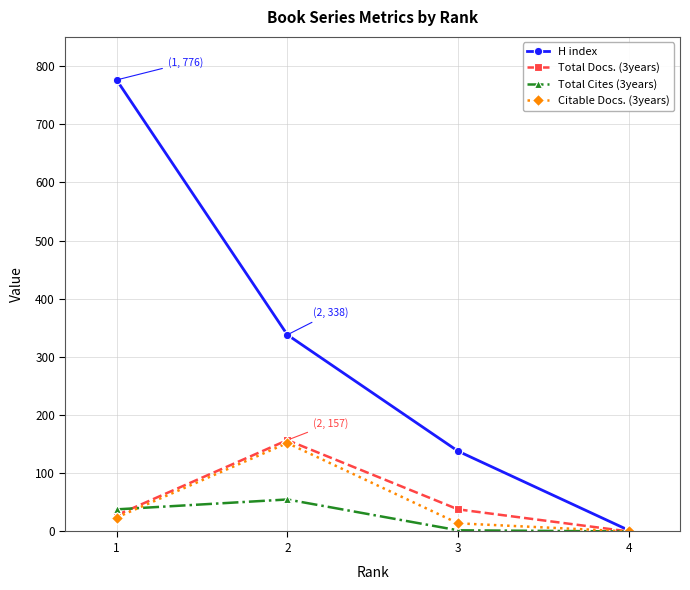

How many interior local peaks does the Citable Docs. (3years) series have?

1